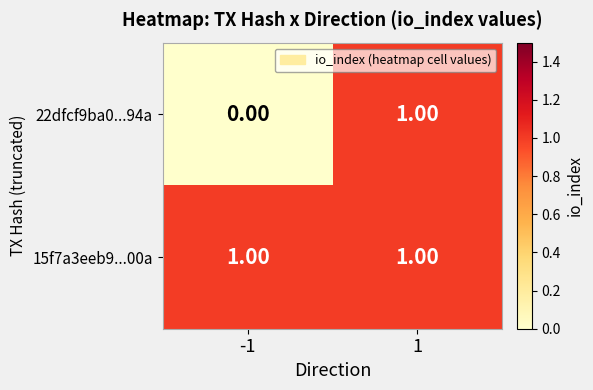

Is the value of 15f7a3eeb9...00a at 1 greater than the value of 22dfcf9ba0...94a at -1?

Yes